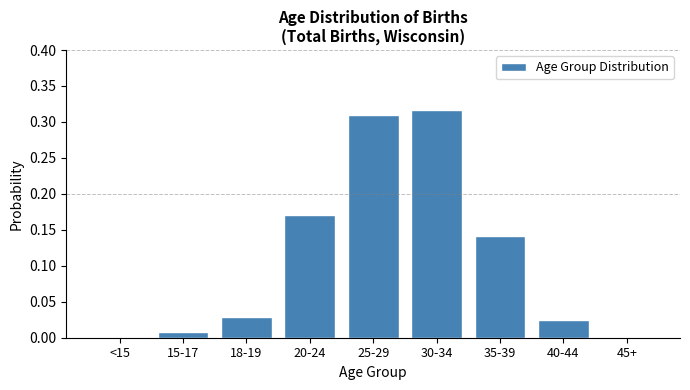

What is the sum of all values?

1.0